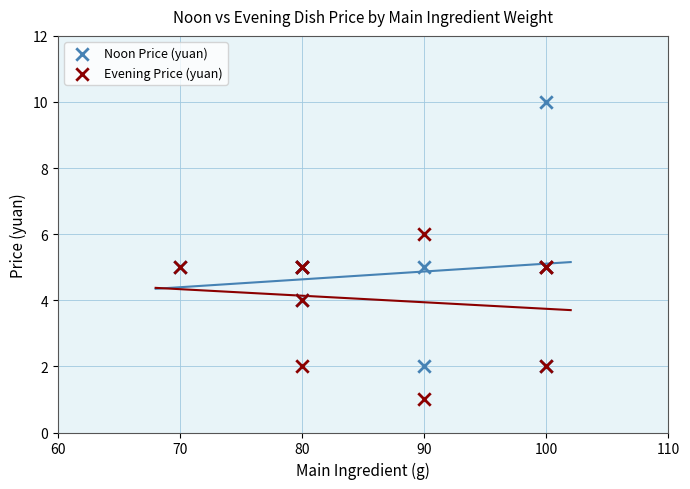

Which series reaches the minimum Y coordinate?

Evening Price (yuan)